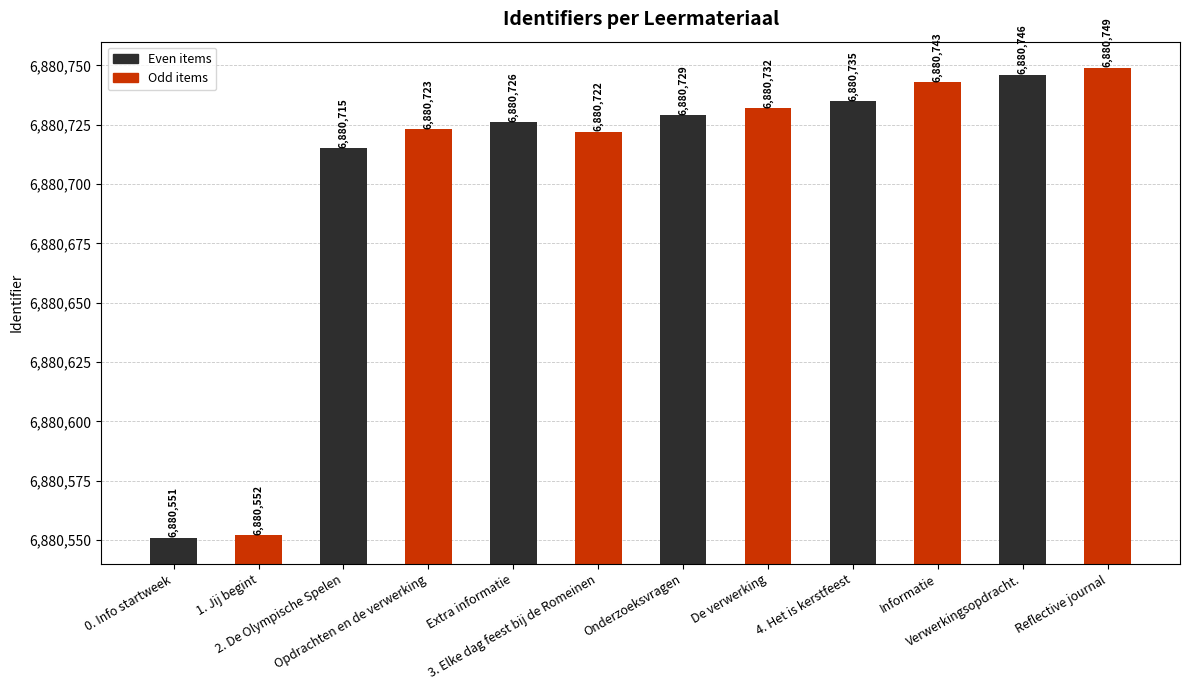

What is the difference between the maximum and minimum values?

198